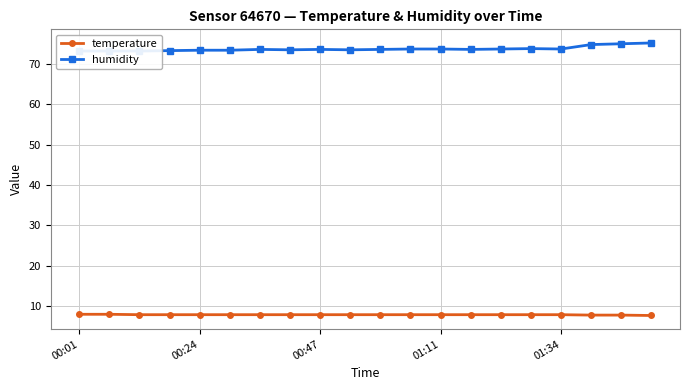

True or false: humidity and temperature cross at least once.

False